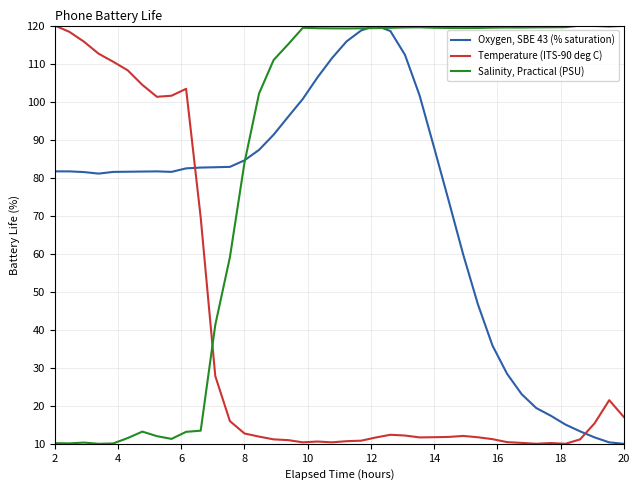

Count the number of data series in this chart.

3